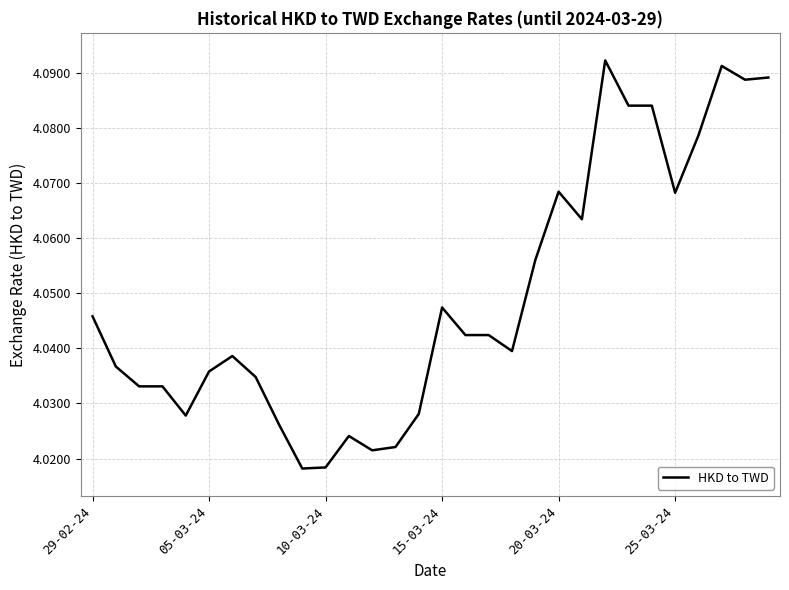

What is the ratio of the value at 10-03-24 to the value at 15-03-24?

1.0